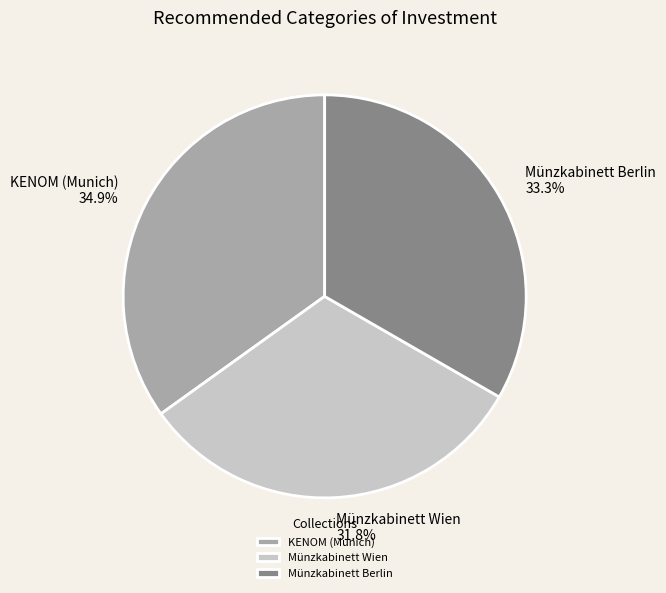

Combined, do KENOM (Munich) and Münzkabinett Wien account for over 50%?

Yes